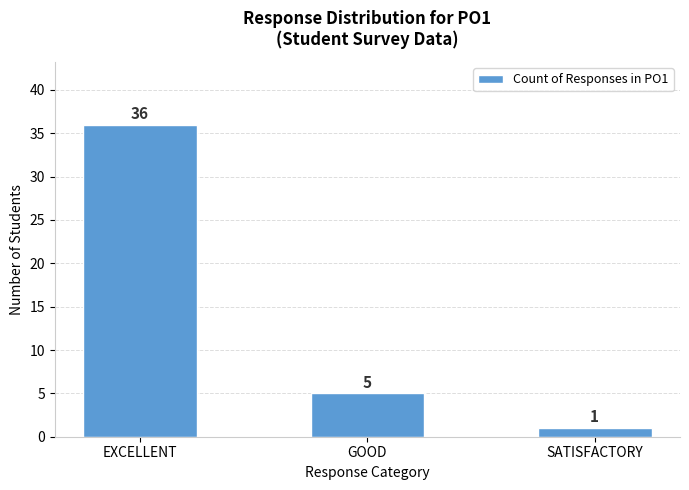

Is it true that the value at EXCELLENT is 36?

True